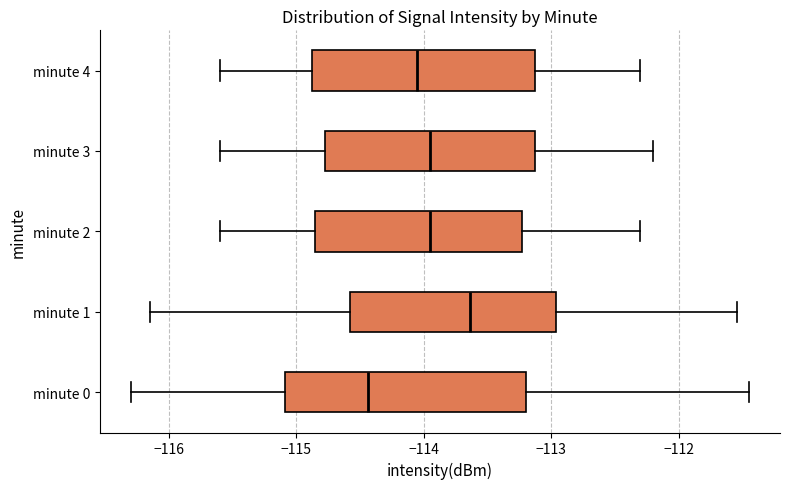

Which box's median line is the furthest to the left?

minute 0